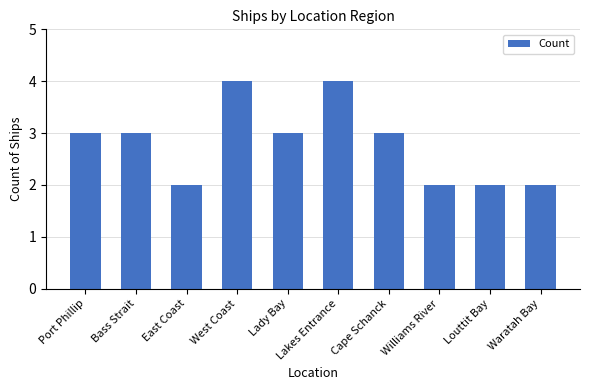

How many distinct data groups are displayed?

1